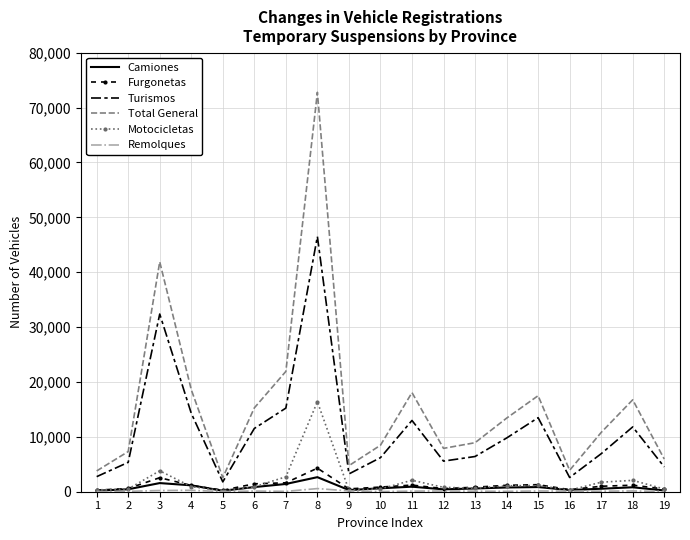

What is the difference between the second highest and minimum values in the Furgonetas series?

2284